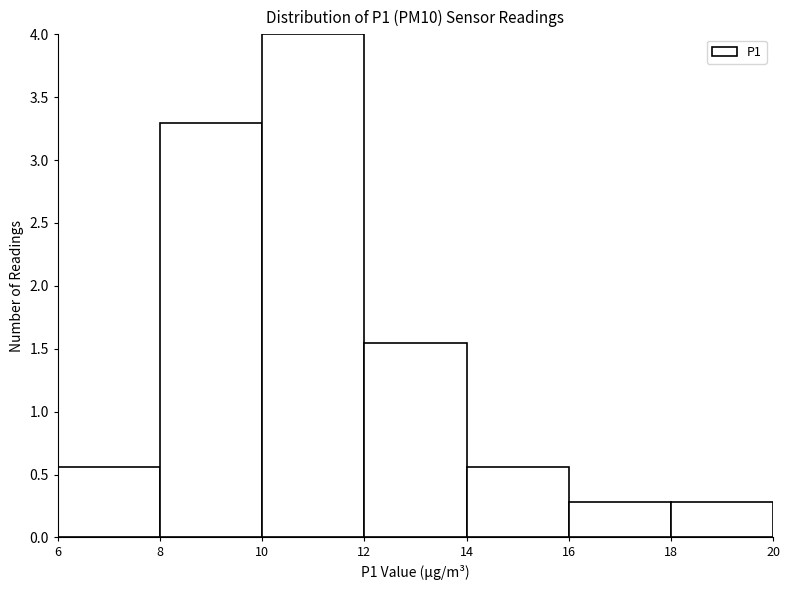

Reading left to right, transcribe this chart: for each bar, give the range it covers on the x-axis and its height. The values are not printed on the chart, so give them approximately, as read against the axis.

6 to 8: 0.55
8 to 10: 3.30
10 to 12: 4.00
12 to 14: 1.55
14 to 16: 0.55
16 to 18: 0.30
18 to 20: 0.30